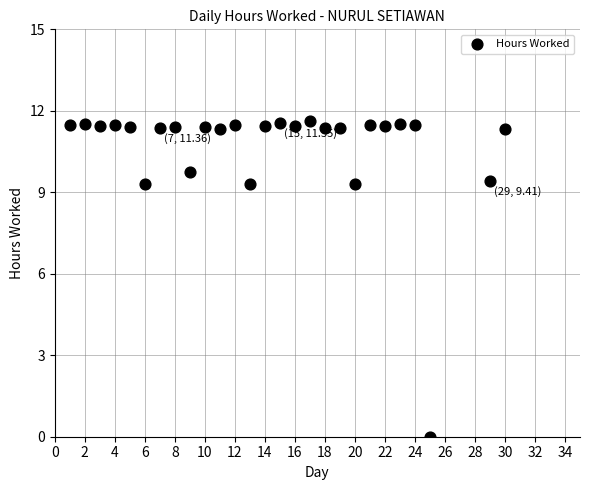

What is the range of X values (max minus min)?

29.0